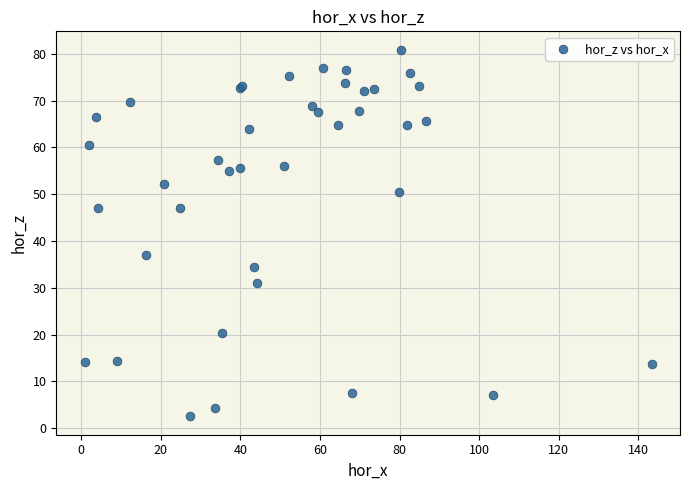

What Y value in the scatter plot is closest to 41?

37.0